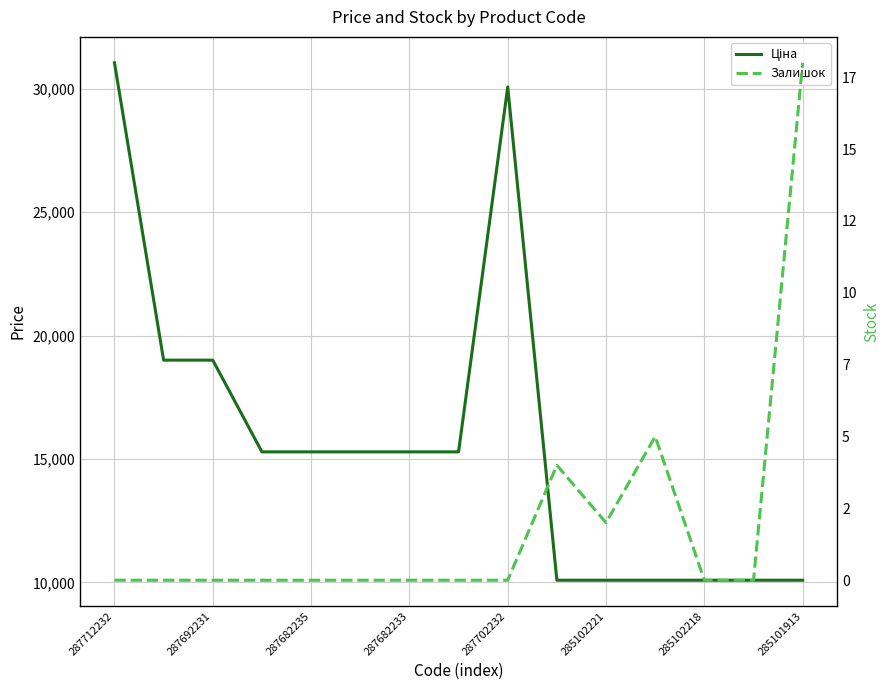

True or false: Ціна and Залишок intersect in this chart.

False